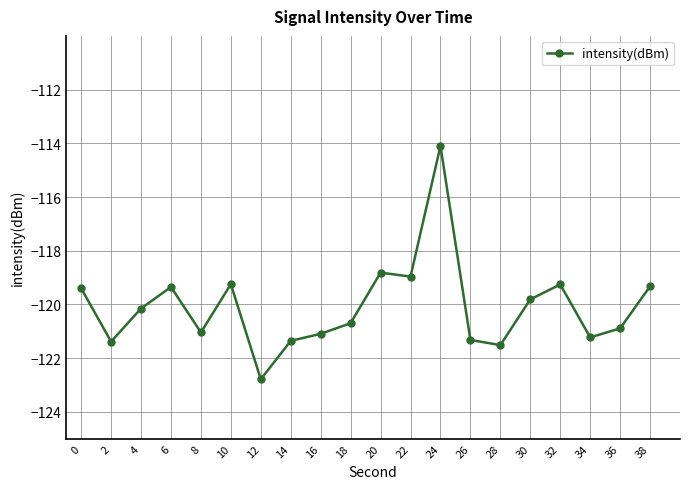

The value at 22 is -119.0. True or false?

True